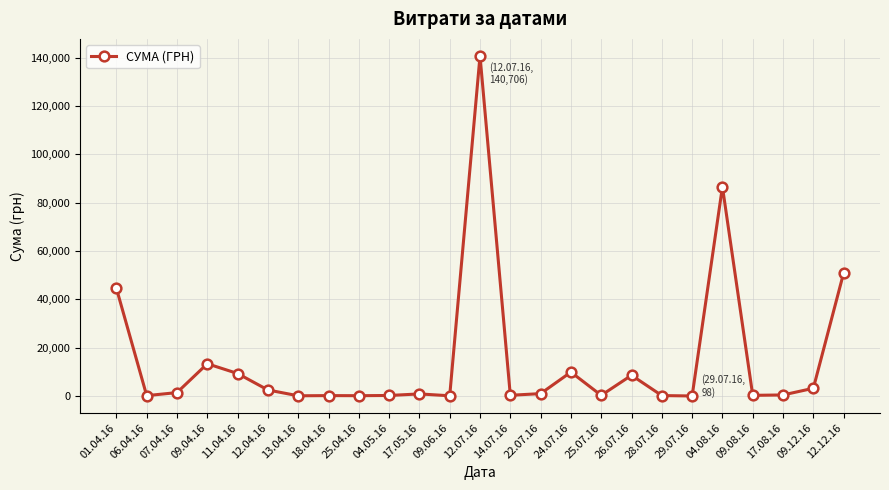

Where is the data nearest to the value 70401?

04.08.16